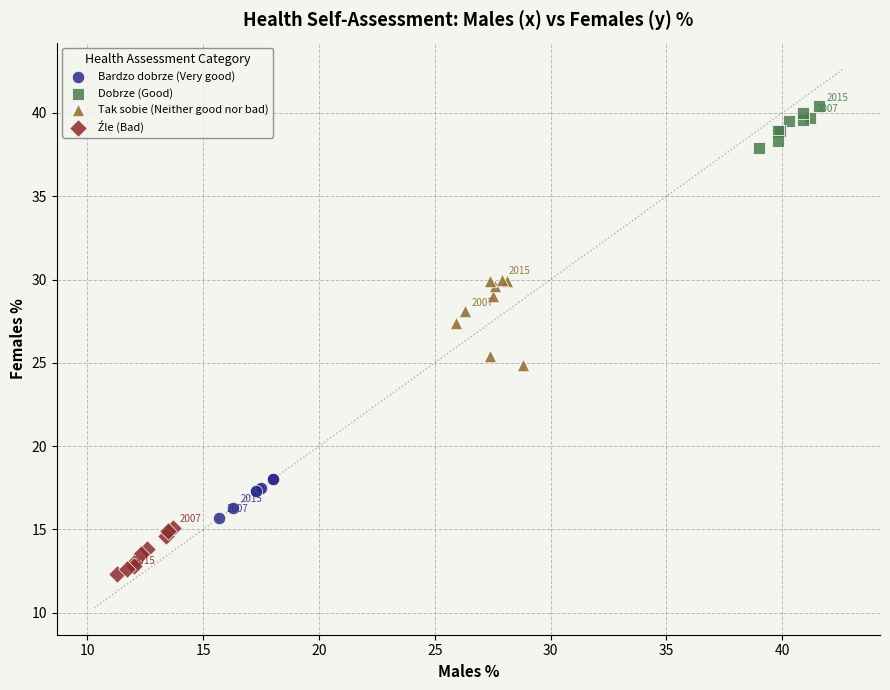

Which series reaches the maximum Y coordinate?

Dobrze (Good)